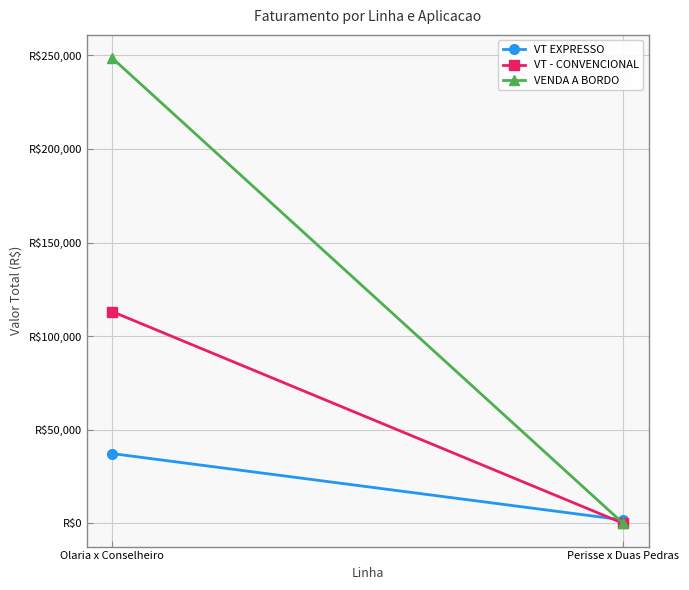

Reading right to left, list all the values displayed in this chart.

VT EXPRESSO: 1809.1	37252.4
VT - CONVENCIONAL: 0.0	113080.6
VENDA A BORDO: 0.0	248514.2